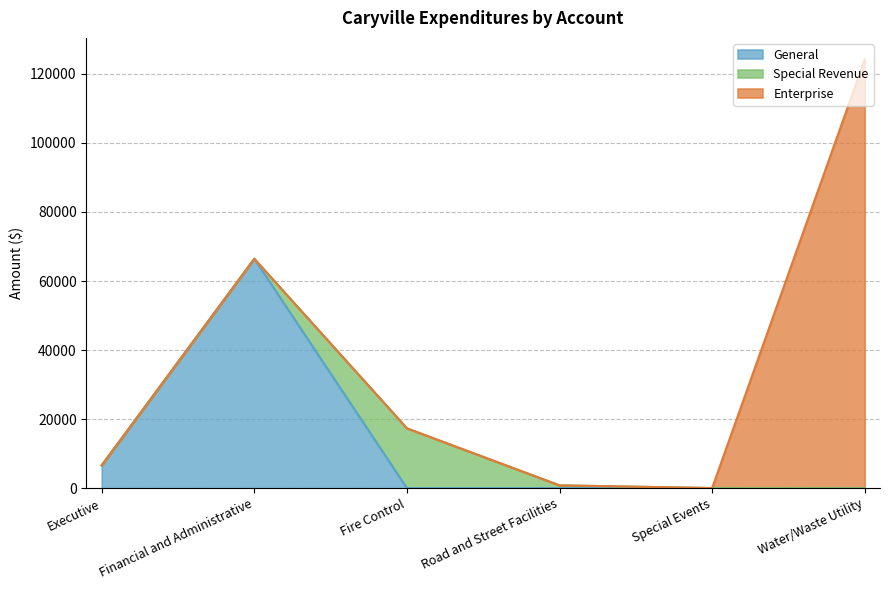

At which label is General closest to 33214?

Executive